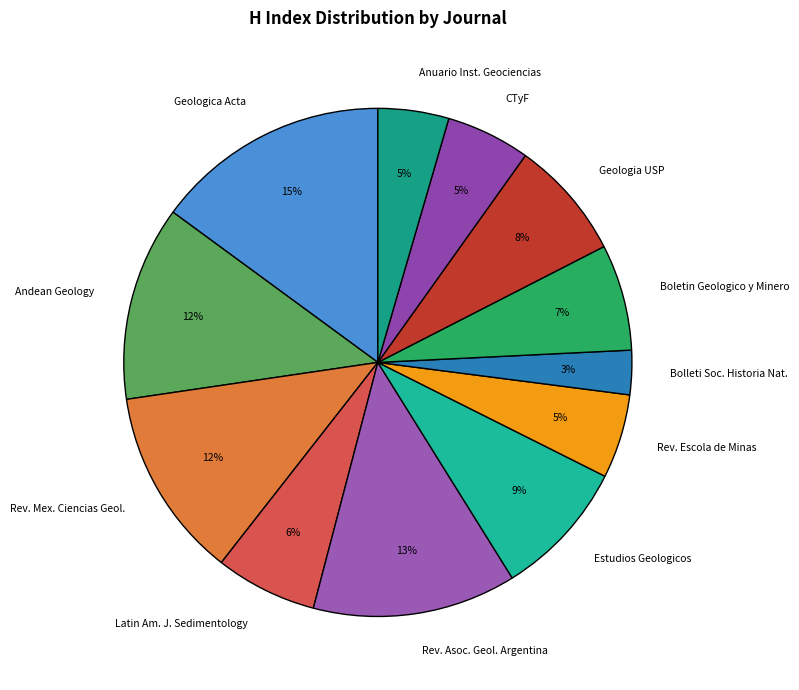

Is there any slice that represents more than half of the pie?

No